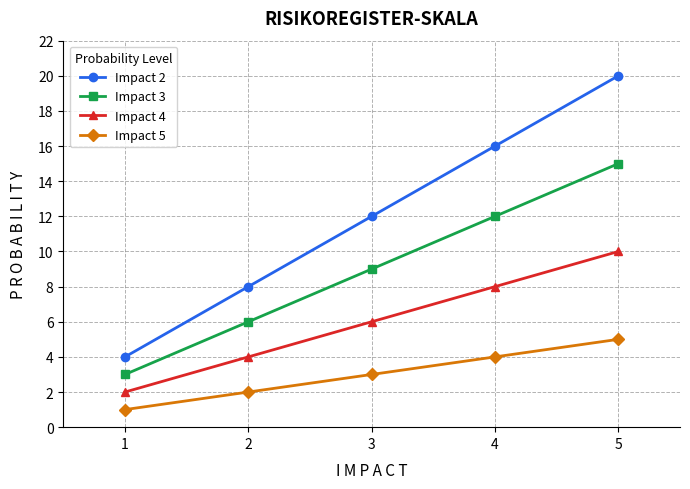

What is the spread (max minus min) of values at 5?

15